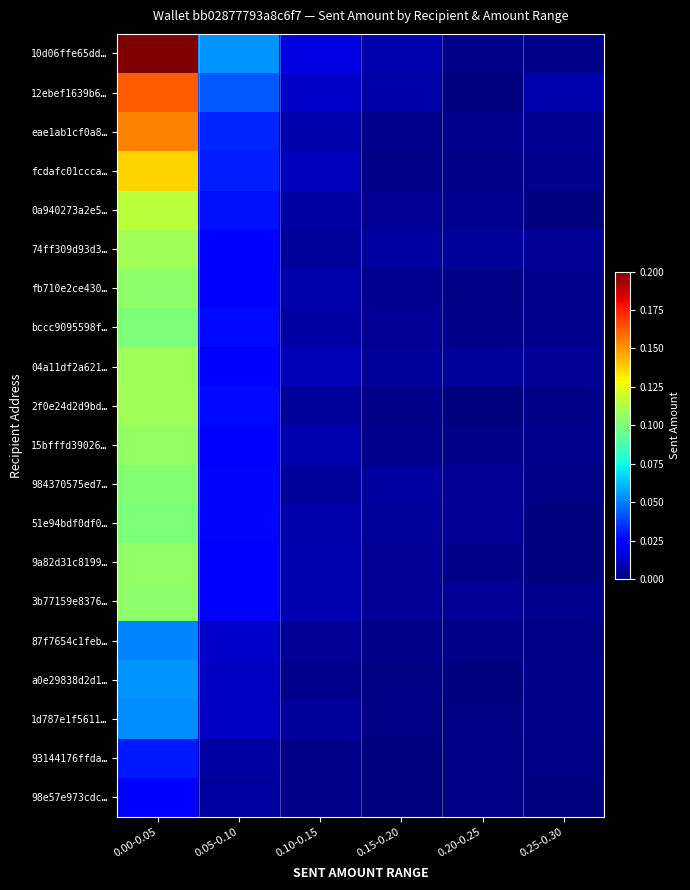

Which series changed the most between 0.00-0.05 and 0.05-0.10?

10d06ffe65dd…